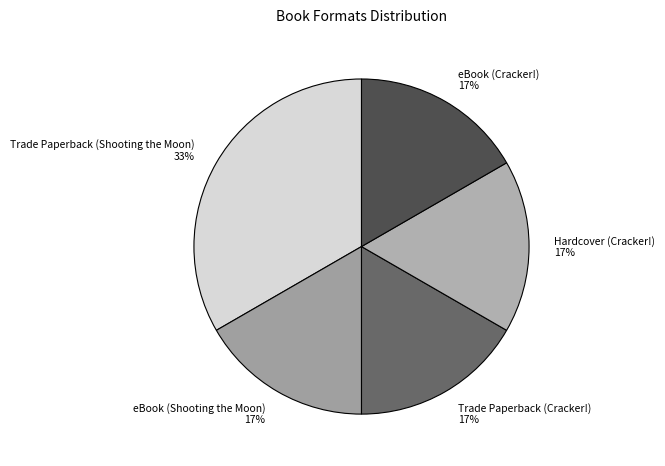

To the nearest percent, what is the average slice percentage?

20%